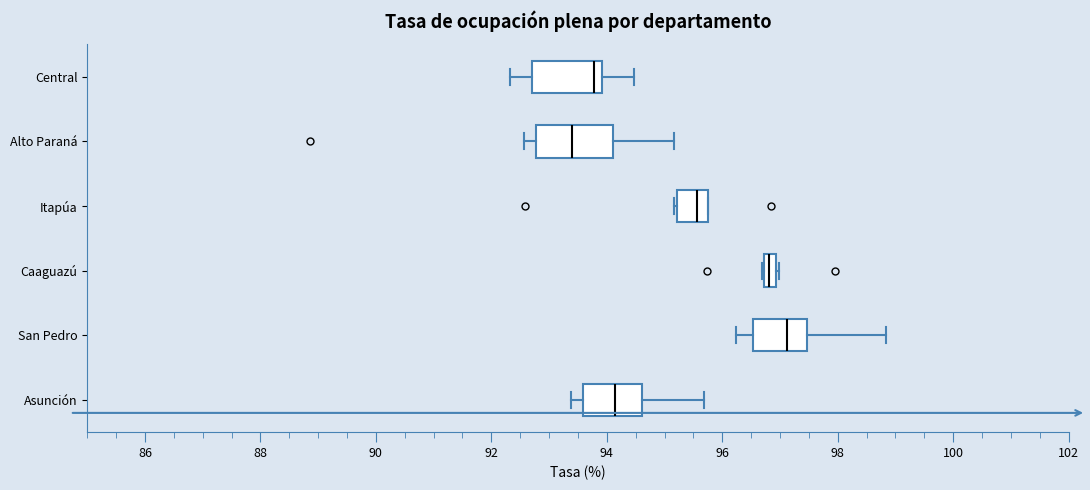

Which box's median line is the furthest to the left?

Alto Paraná